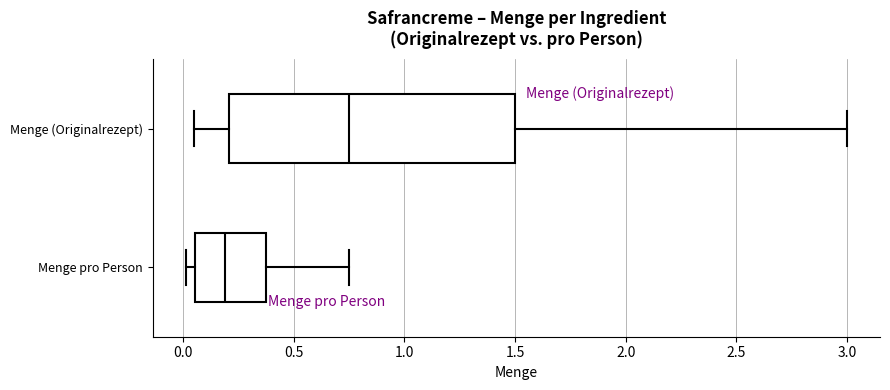

Reading bottom to top, transcribe this box plot: for each box, give where its median line is, the range the box spans, and where its two whiskers end, as read against the x-axis. The values are not printed on the chart, so give them approximately, as read against the axis.

Menge pro Person: median 0.20, box 0.05 to 0.40, whiskers 0.00 to 0.75
Menge (Originalrezept): median 0.75, box 0.20 to 1.50, whiskers 0.05 to 3.00